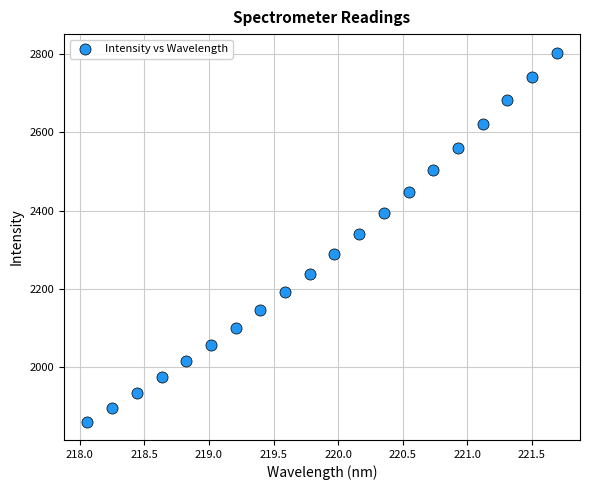

What is the range of X values (max minus min)?

3.6